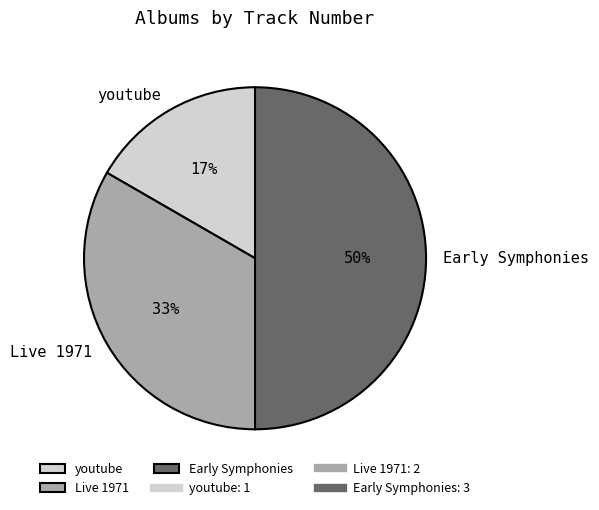

Combined, do youtube and Early Symphonies account for over 50%?

Yes